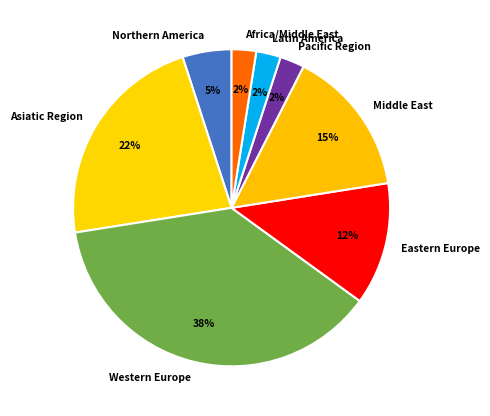

Combined, do Northern America and Pacific Region account for over 50%?

No